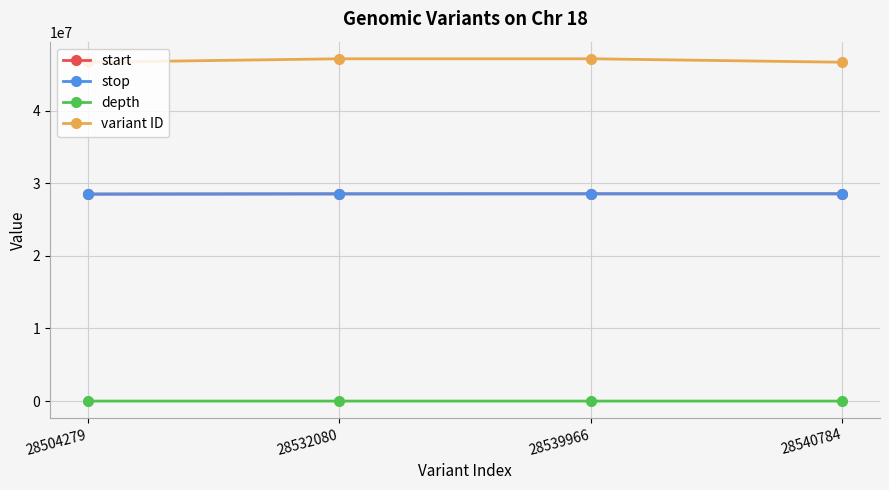

How many categories are shown in the chart?

4